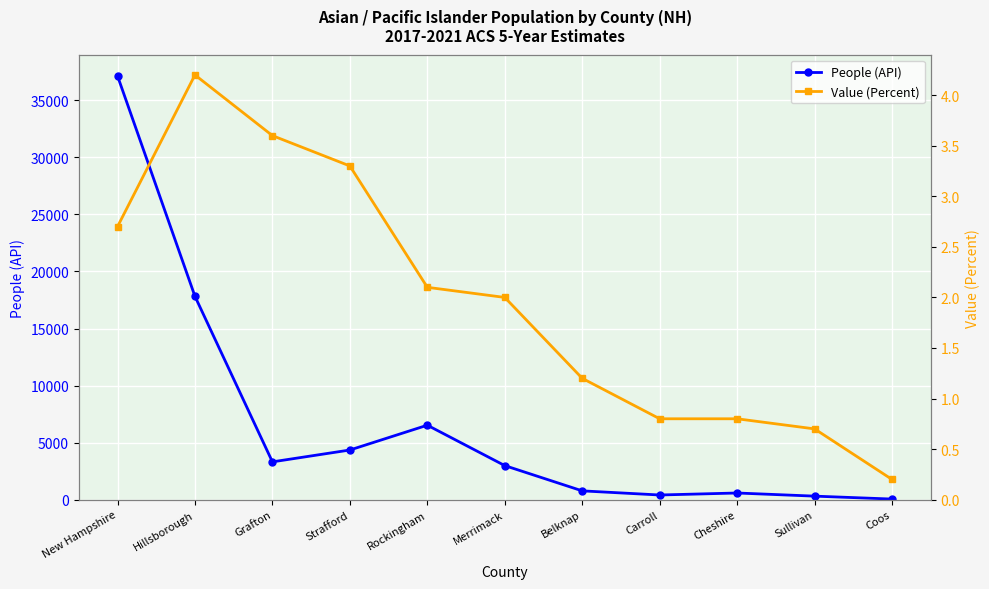

How many interior local peaks does the People (API) series have?

2